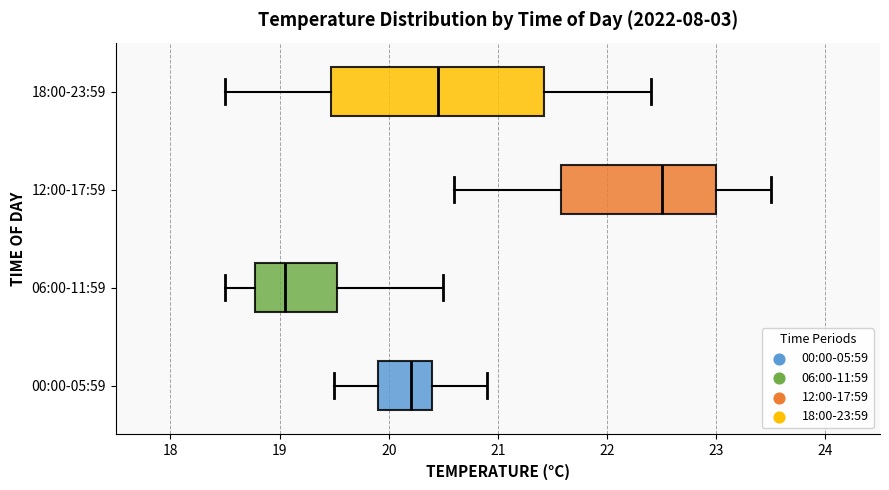

Reading bottom to top, read every box against the x-axis: the position of its median line, the range the box covers, and the ends of its whiskers. The values are not printed on the chart, so give them approximately, as read against the axis.

00:00-05:59: median 20.2, box 19.9 to 20.4, whiskers 19.5 to 20.9
06:00-11:59: median 19.1, box 18.8 to 19.5, whiskers 18.5 to 20.5
12:00-17:59: median 22.5, box 21.6 to 23.0, whiskers 20.6 to 23.5
18:00-23:59: median 20.5, box 19.5 to 21.4, whiskers 18.5 to 22.4